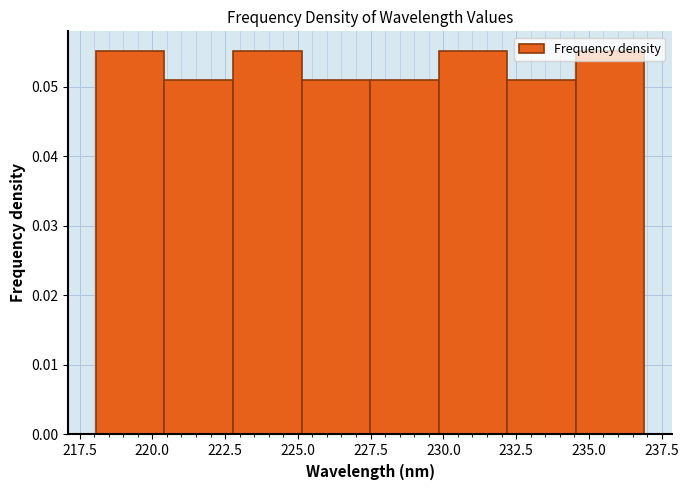

Reading left to right, list every bar in this chart as the range it spans on the x-axis followed by its height. Neither the bar edges nor the heights are printed on the chart, so give them approximately, as read against the axes.

218.0 to 220.5: 0.055
220.5 to 223.0: 0.051
223.0 to 225.0: 0.055
225.0 to 227.5: 0.051
227.5 to 230.0: 0.051
230.0 to 232.0: 0.055
232.0 to 234.5: 0.051
234.5 to 237.0: 0.055